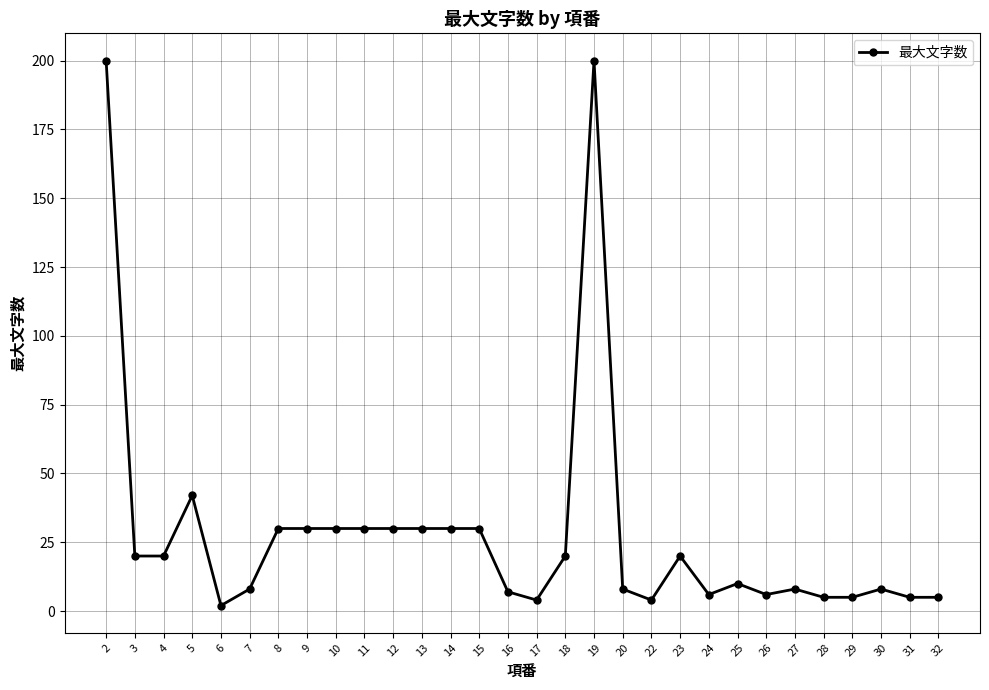

At which category does the data reach its first local peak?

5